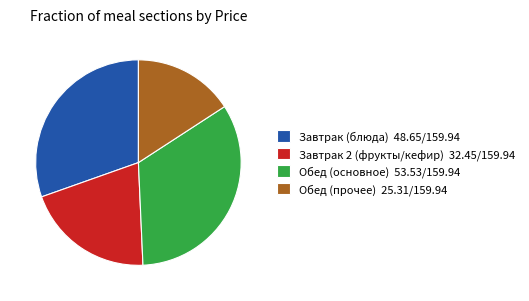

Which has a higher value, Обед (основное) 53.53/159.94 or Обед (прочее) 25.31/159.94?

Обед (основное) 53.53/159.94